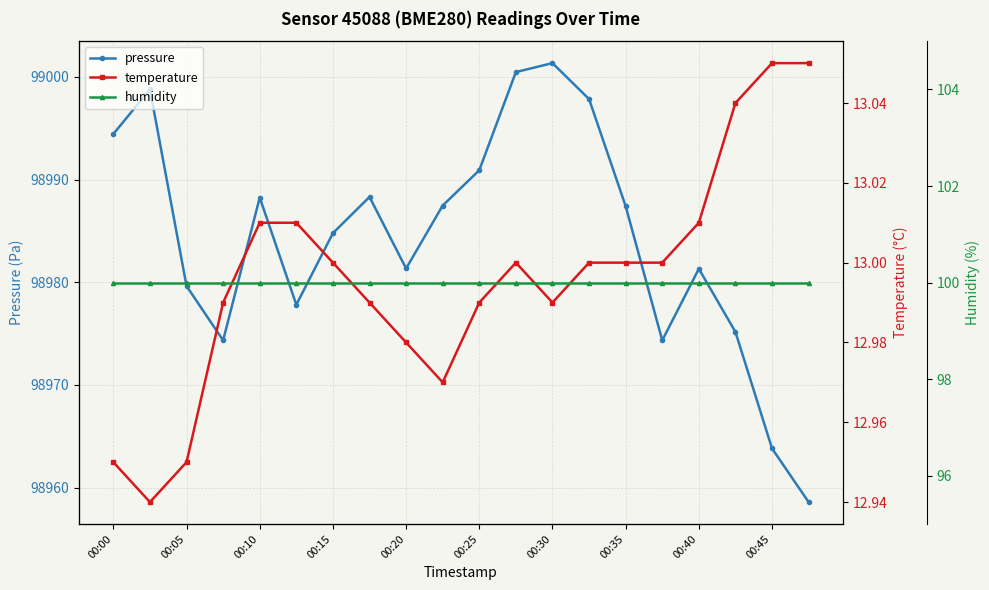

What is the lowest value of the pressure series?

98958.6